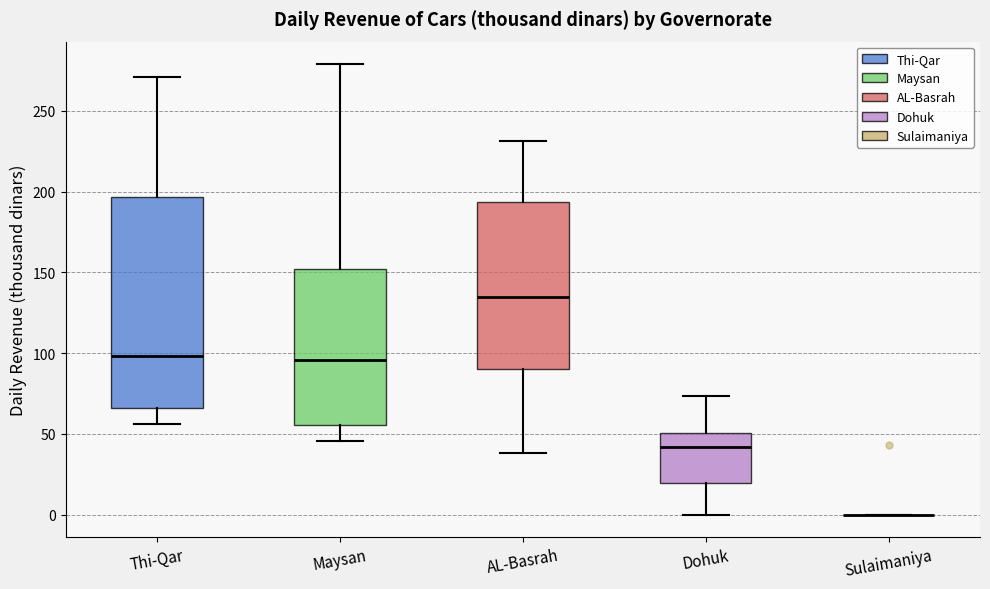

Which box is the tallest, from its lower edge to its upper edge?

Thi-Qar